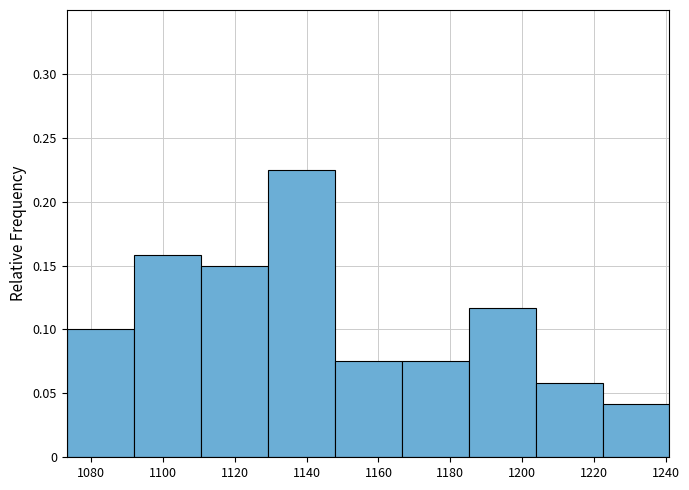

Reading left to right, transcribe this chart: for each bar, give the range it covers on the x-axis and its height. Neither the bar edges nor the heights are printed on the chart, so give them approximately, as read against the axes.

1074 to 1092: 0.100
1092 to 1110: 0.160
1110 to 1130: 0.150
1130 to 1148: 0.225
1148 to 1166: 0.075
1166 to 1186: 0.075
1186 to 1204: 0.115
1204 to 1222: 0.060
1222 to 1242: 0.040